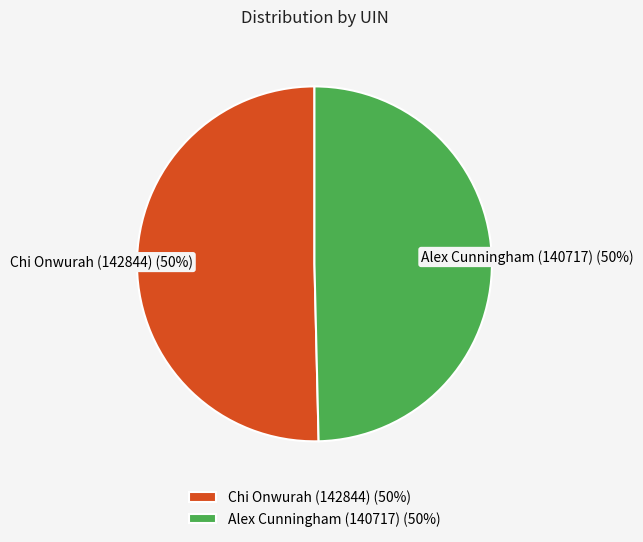

To the nearest percent, what is the average slice percentage?

50%